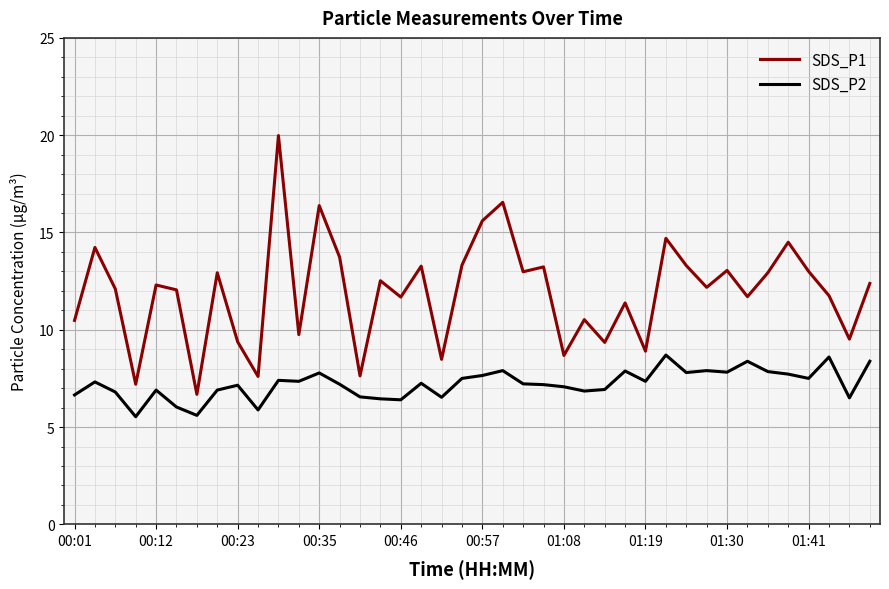

True or false: SDS_P1 and SDS_P2 intersect in this chart.

False